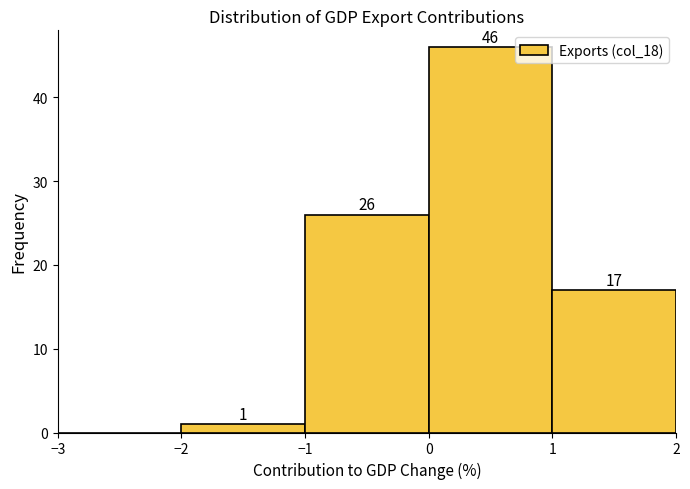

Over which range of the x-axis is the bar tallest?

0 to 1